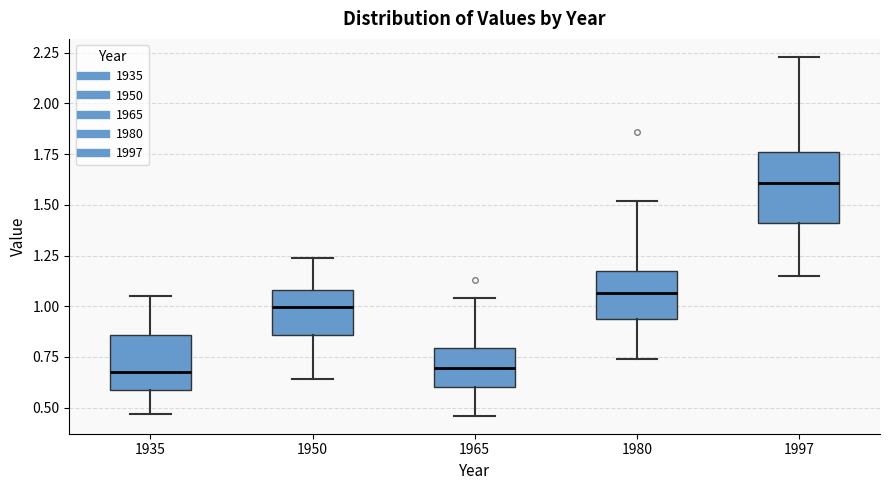

Which box's median line is the highest?

1997